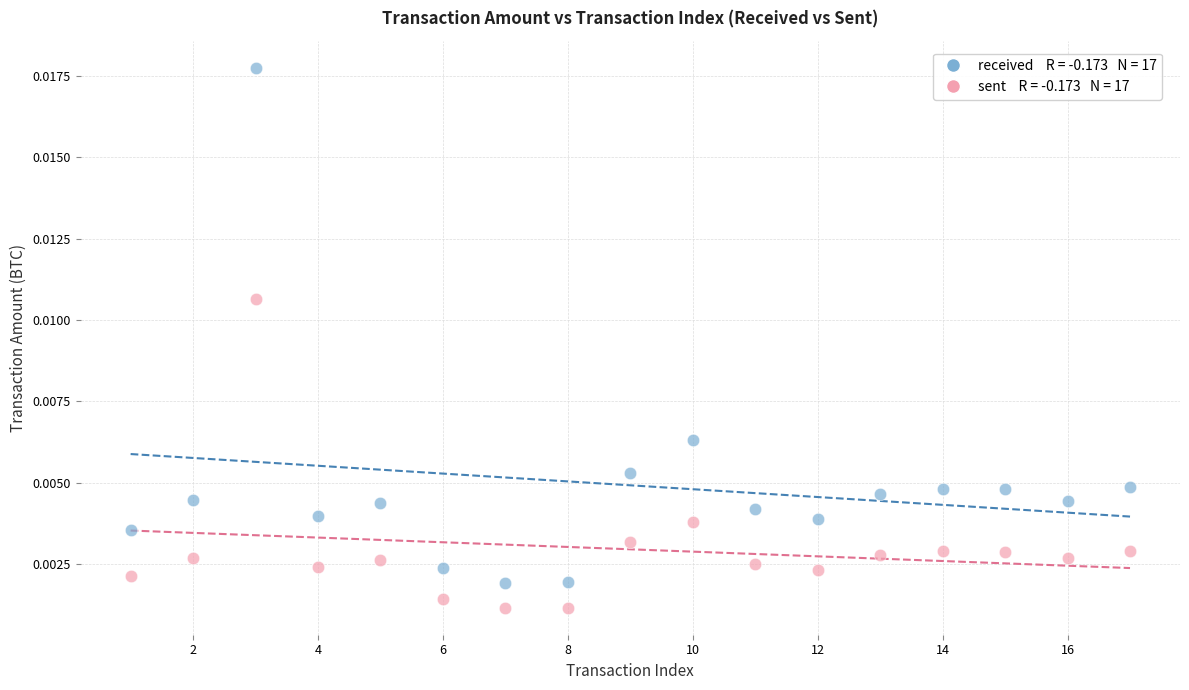

Across all data points, what is the range of X values (max minus min)?

16.0